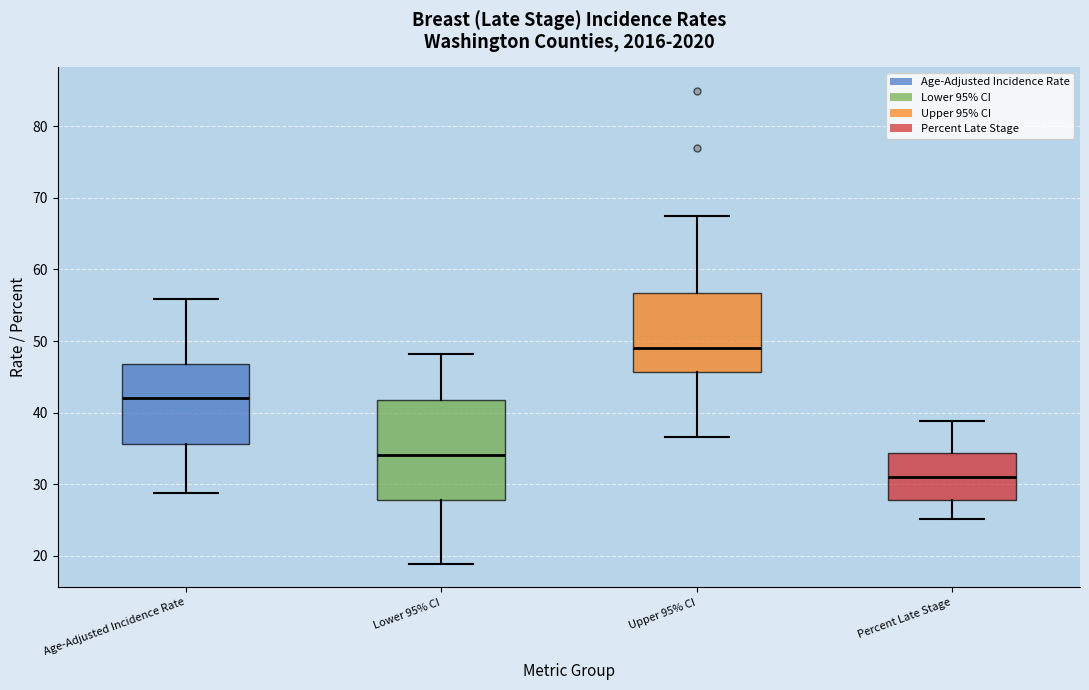

Reading left to right, read every box against the y-axis: the position of its median line, the range the box covers, and the ends of its whiskers. The values are not printed on the chart, so give them approximately, as read against the axis.

Age-Adjusted Incidence Rate: median 42, box 36 to 47, whiskers 29 to 56
Lower 95% CI: median 34, box 28 to 42, whiskers 19 to 48
Upper 95% CI: median 49, box 46 to 57, whiskers 37 to 67
Percent Late Stage: median 31, box 28 to 34, whiskers 25 to 39